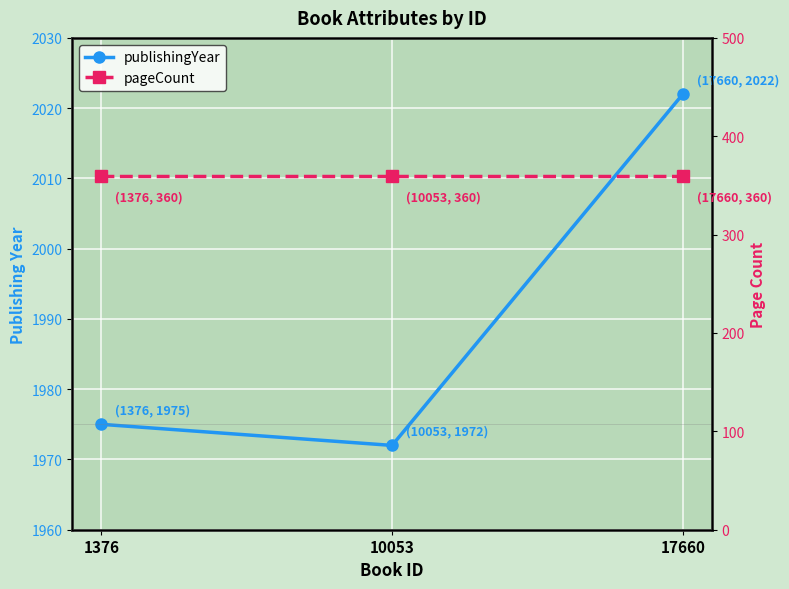

Where is publishingYear nearest to the value 1997?

1376